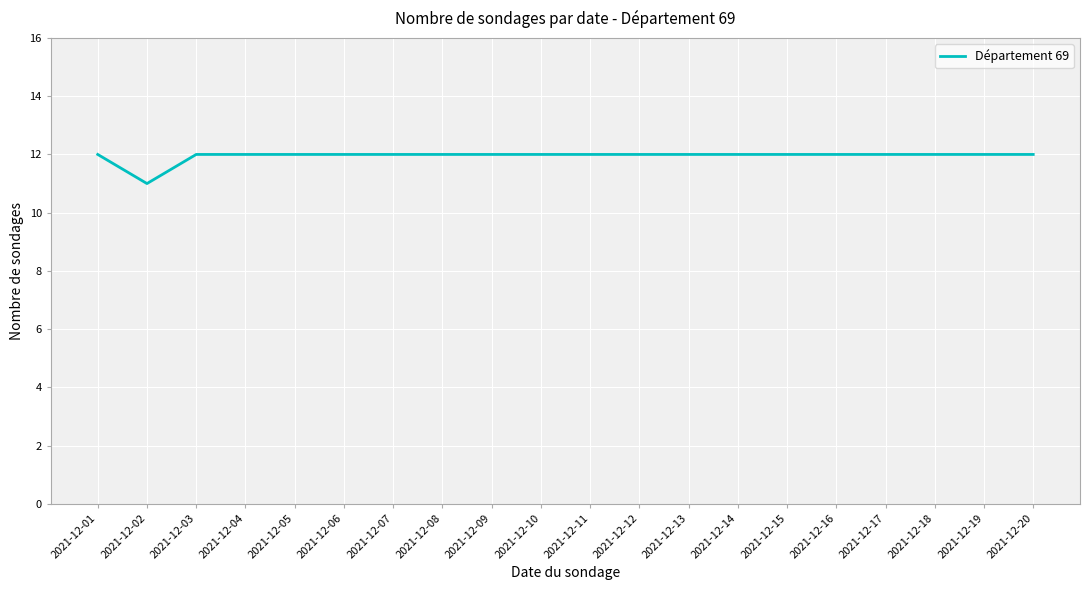

What is the sum of all values?

239